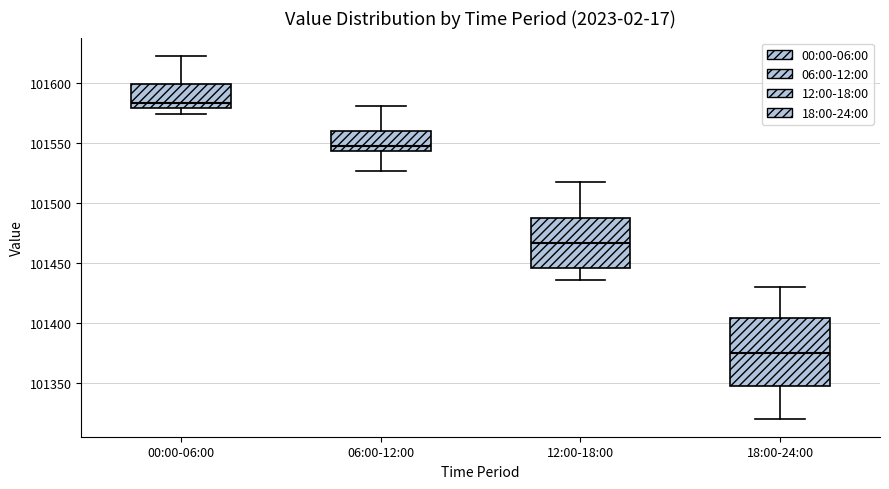

Which box has the lowest median line?

18:00-24:00